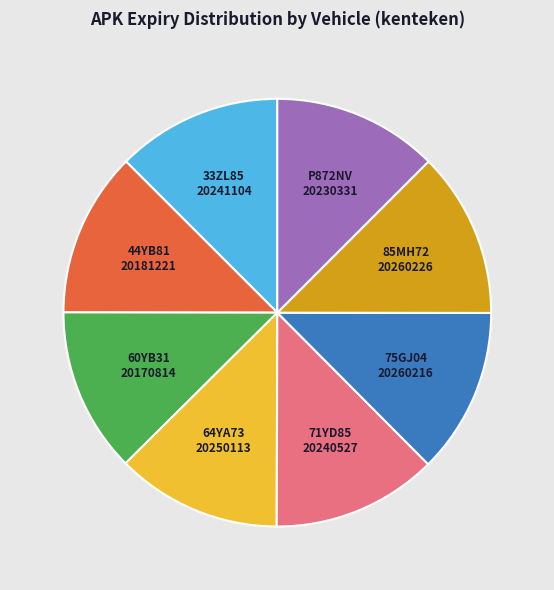

Does P872NV account for over 50% of the chart?

No